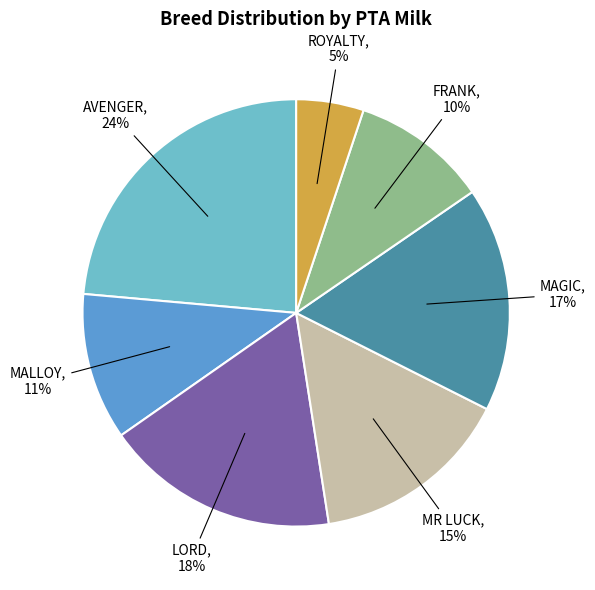

Is there any slice that represents more than half of the pie?

No